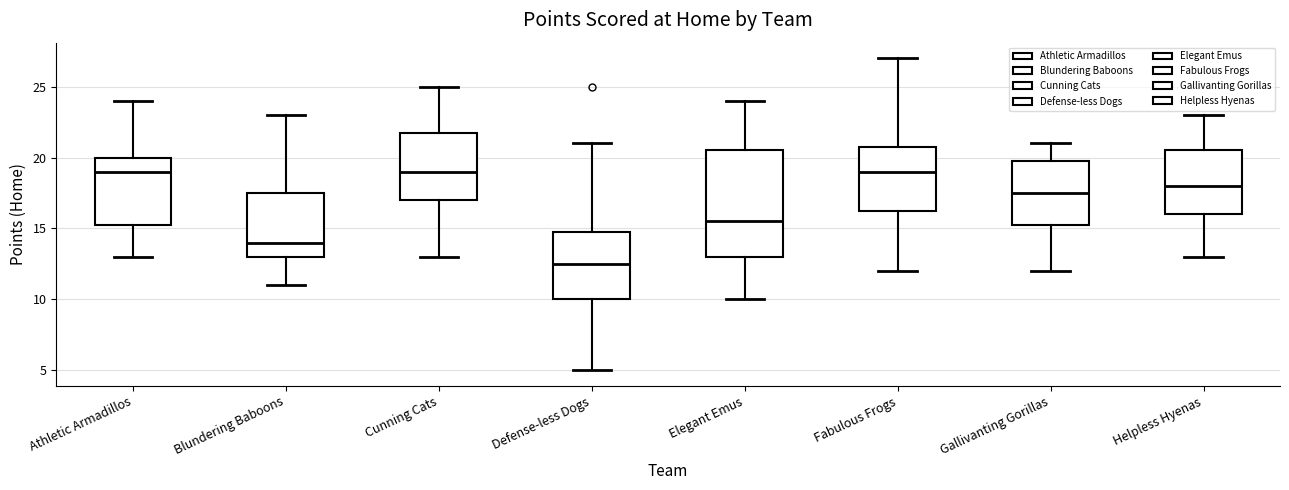

Comparing the boxes themselves (not the whiskers), which one is the tallest?

Elegant Emus